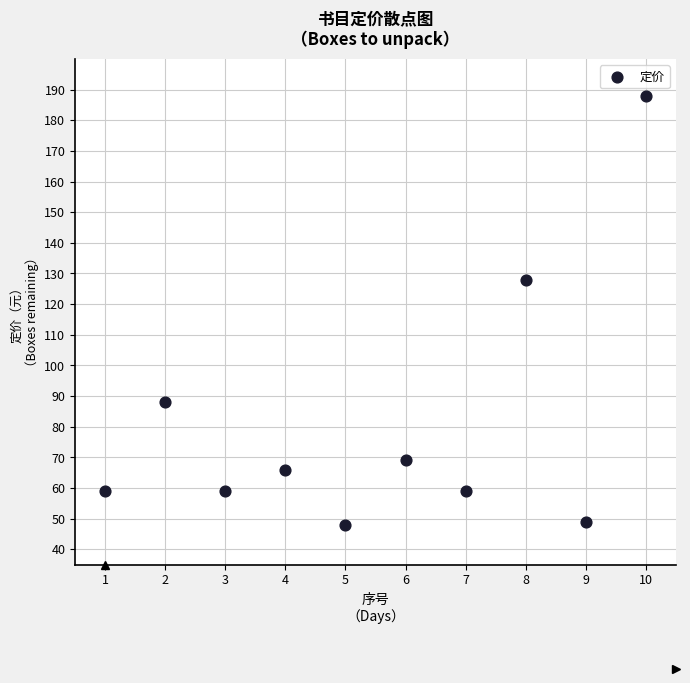

What Y value in the scatter plot is closest to 118?

128